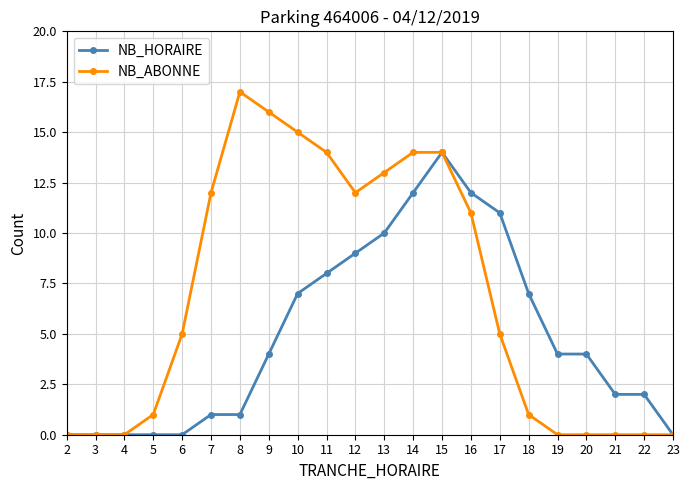

True or false: NB_ABONNE has more than 0 interior local peaks.

True